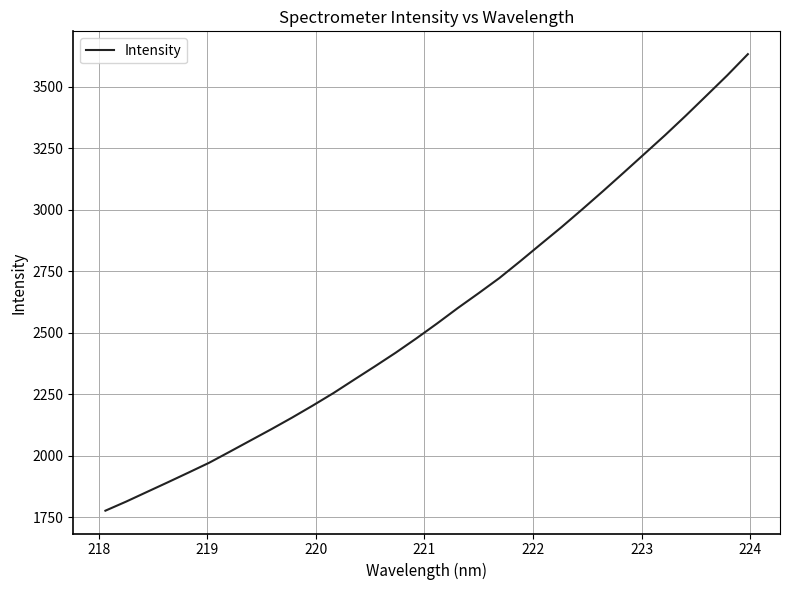

What is the sum of all values?

82493.5